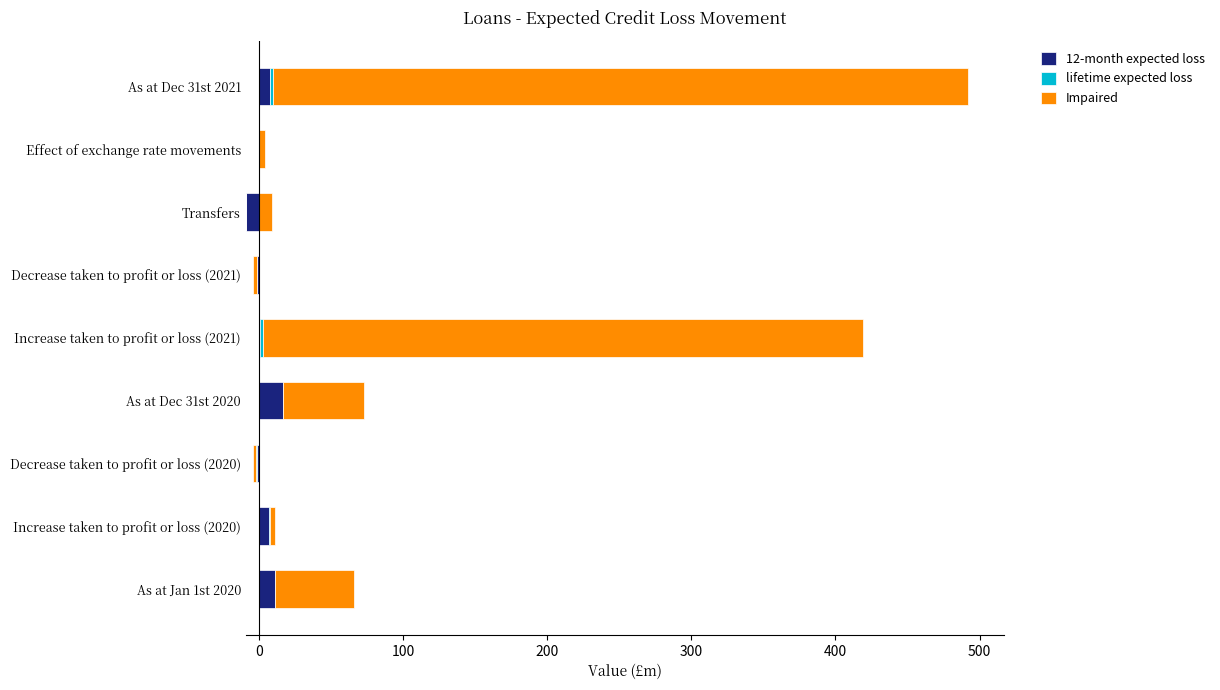

Rank the series by their maximum value, from highest to lowest.

Impaired, 12-month expected loss, lifetime expected loss